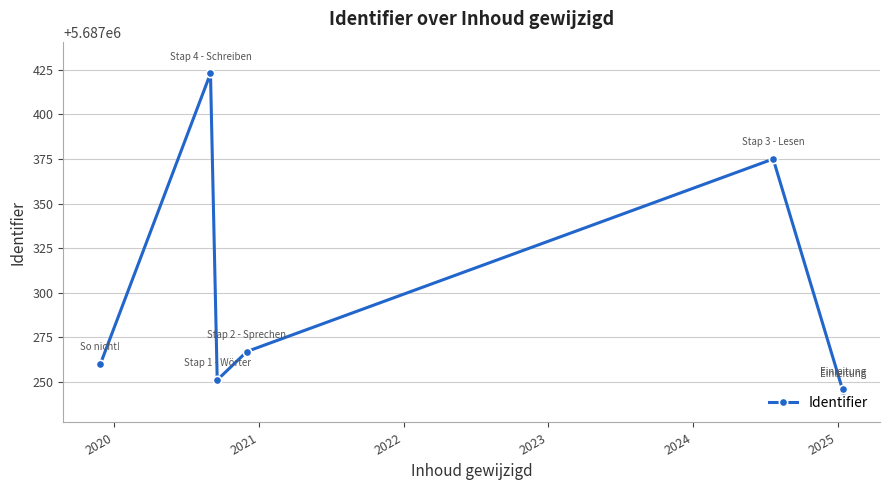

What value does the data have at 2025, to the nearest 5?

5687245